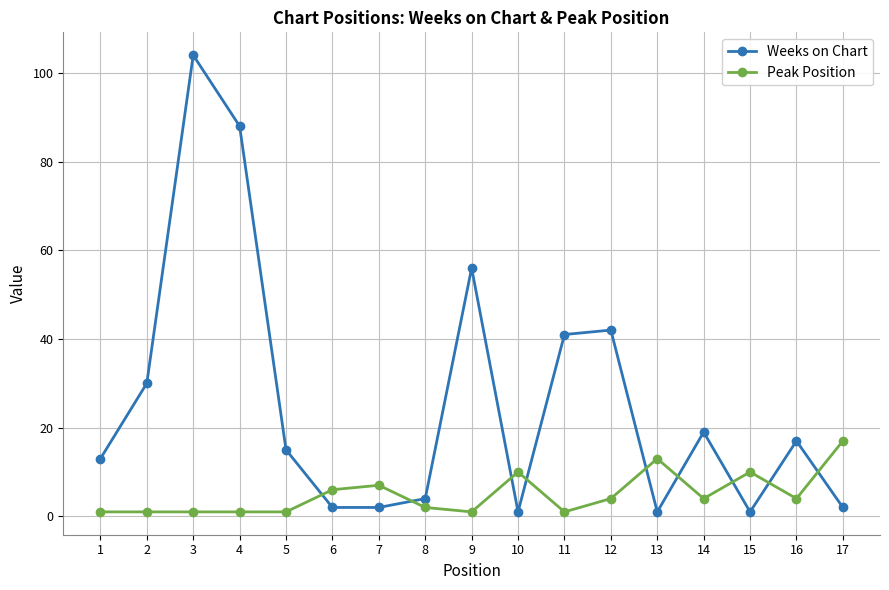

Which series has the largest total across all categories?

Weeks on Chart